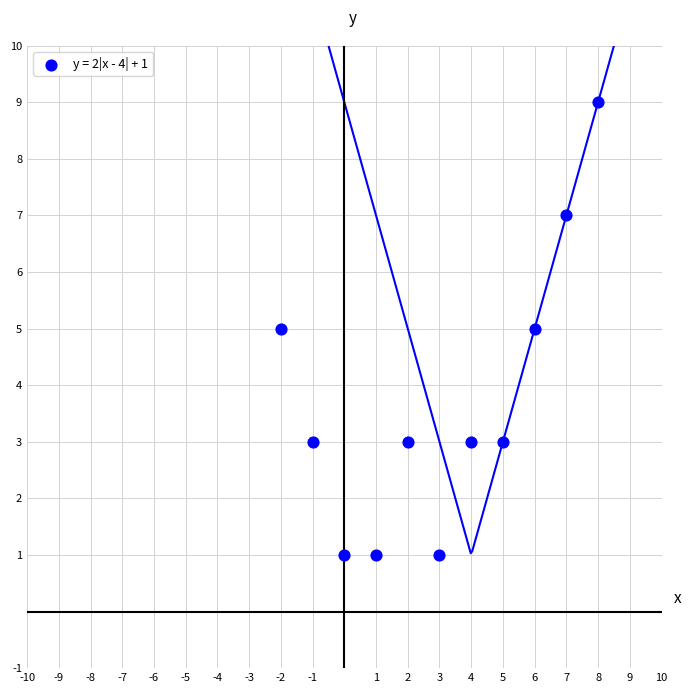

What is the range of X values (max minus min)?

10